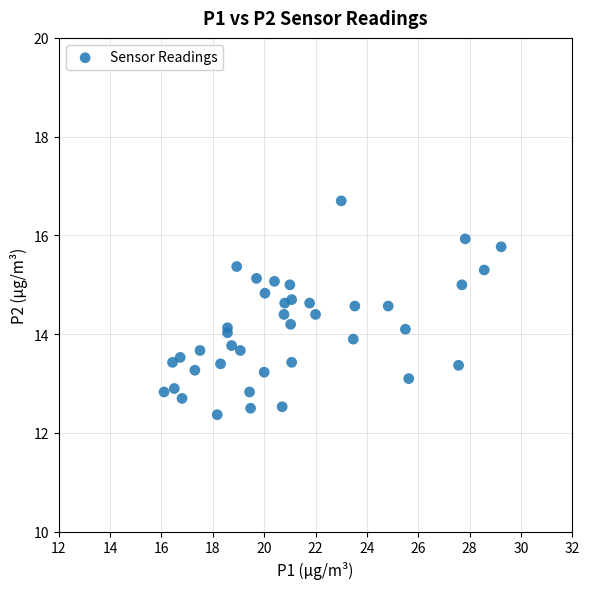

What is the range of Y values (max minus min)?

4.3